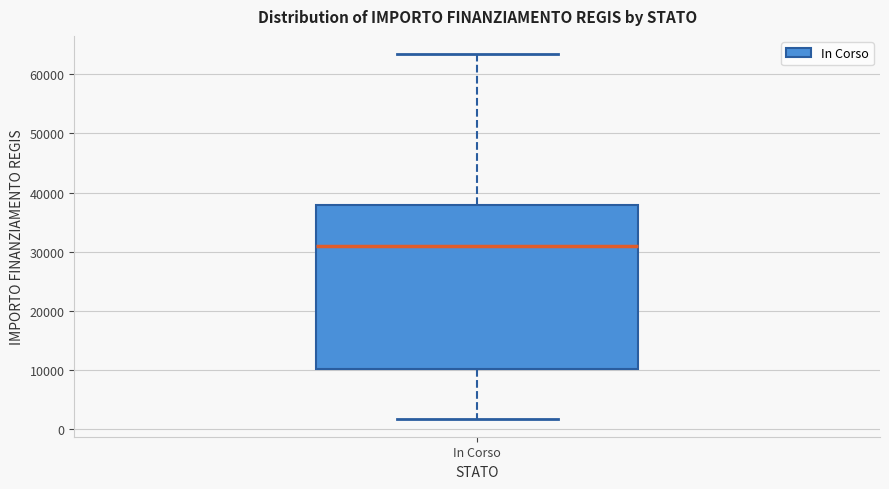

Transcribe this box plot: give where the median line is, the range the box spans, and where the two whiskers end, as read against the y-axis. The values are not printed on the chart, so give them approximately, as read against the axis.

median 31000, box 10000 to 38000, whiskers 2000 to 63000